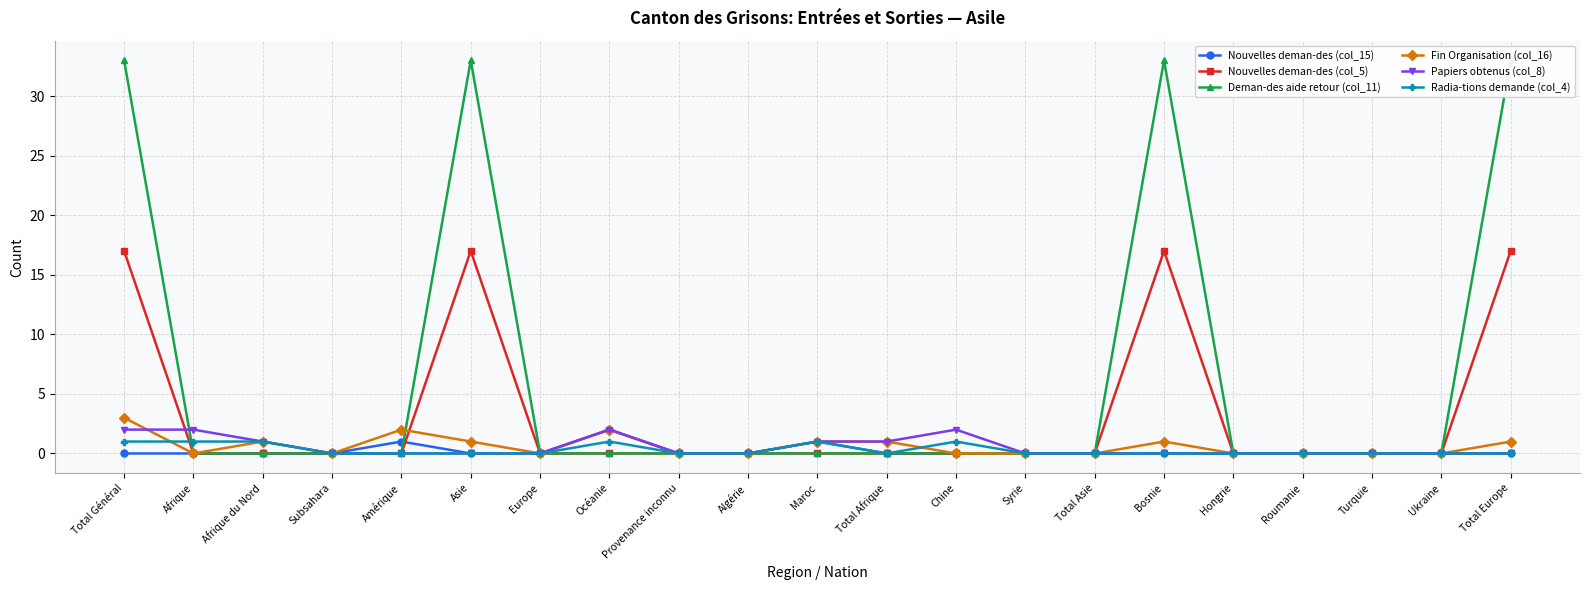

List the series in order of their peak value, lowest first.

Radia-tions demande (col_4), Nouvelles deman-des (col_15), Papiers obtenus (col_8), Fin Organisation (col_16), Nouvelles deman-des (col_5), Deman-des aide retour (col_11)